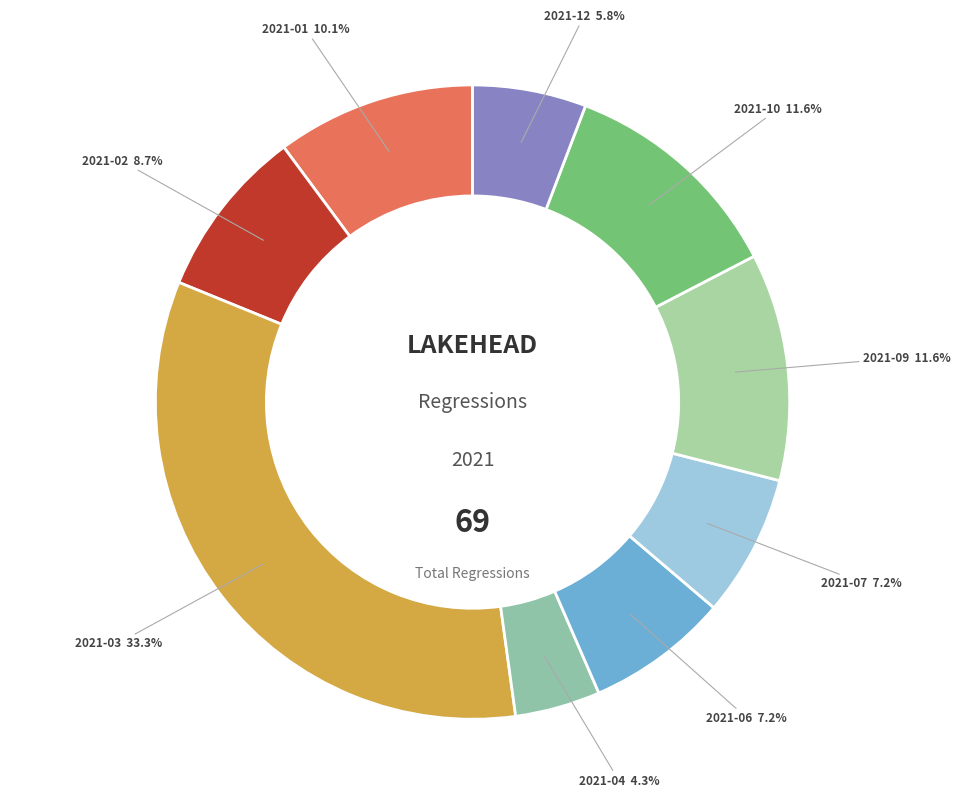

How many slices are in this pie chart?

9